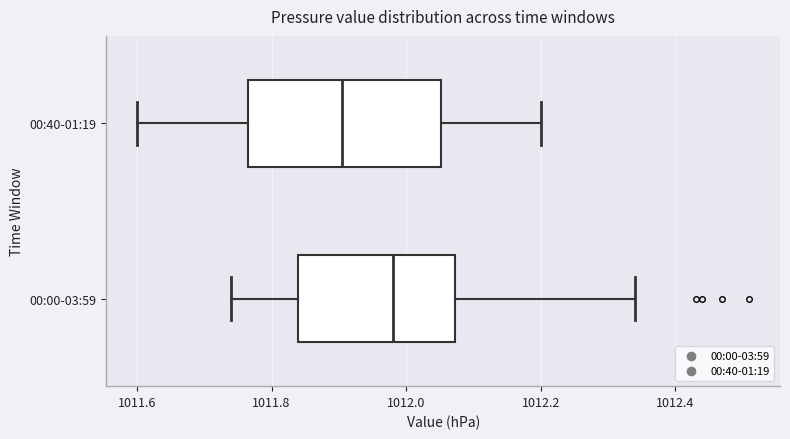

Reading bottom to top, read every box against the x-axis: the position of its median line, the range the box covers, and the ends of its whiskers. The values are not printed on the chart, so give them approximately, as read against the axis.

00:00-03:59: median 1011.98, box 1011.84 to 1012.08, whiskers 1011.74 to 1012.34
00:40-01:19: median 1011.90, box 1011.76 to 1012.06, whiskers 1011.60 to 1012.20